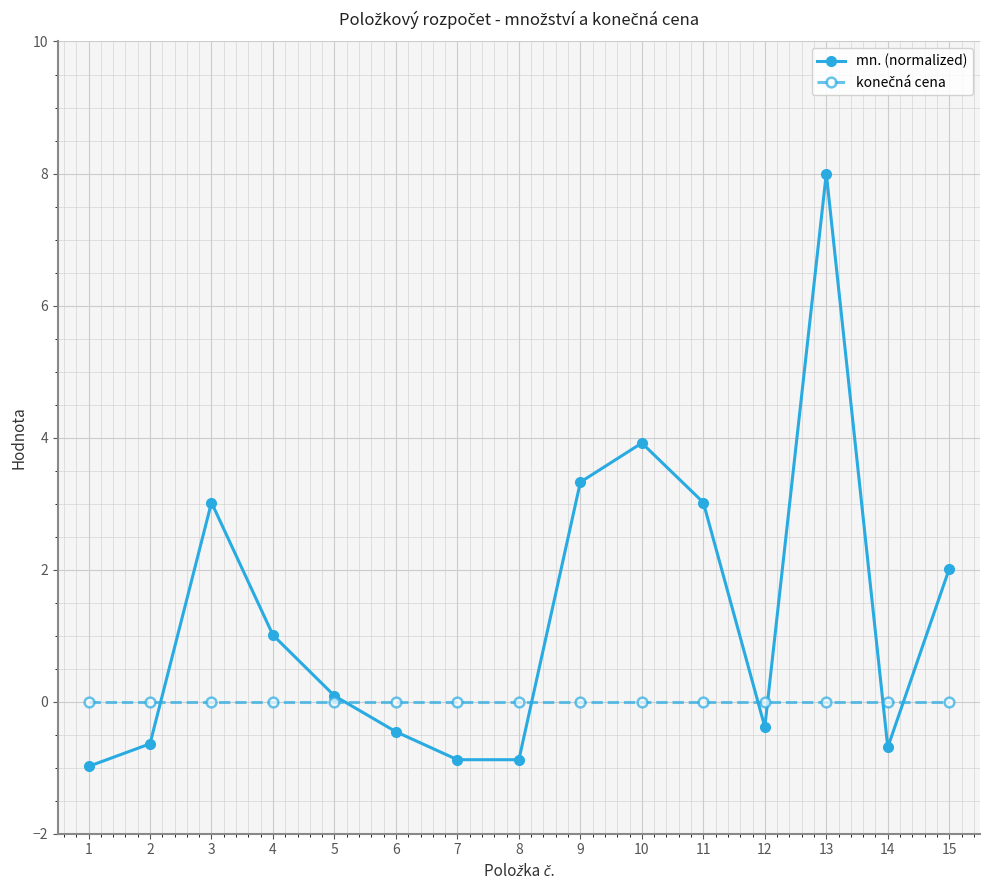

At which category is the sum across all series the highest?

13